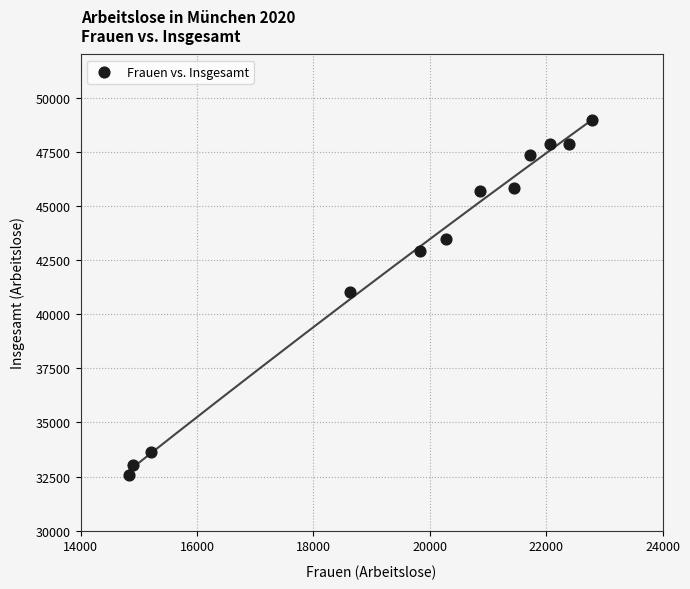

What is the range of X values (max minus min)?

7950